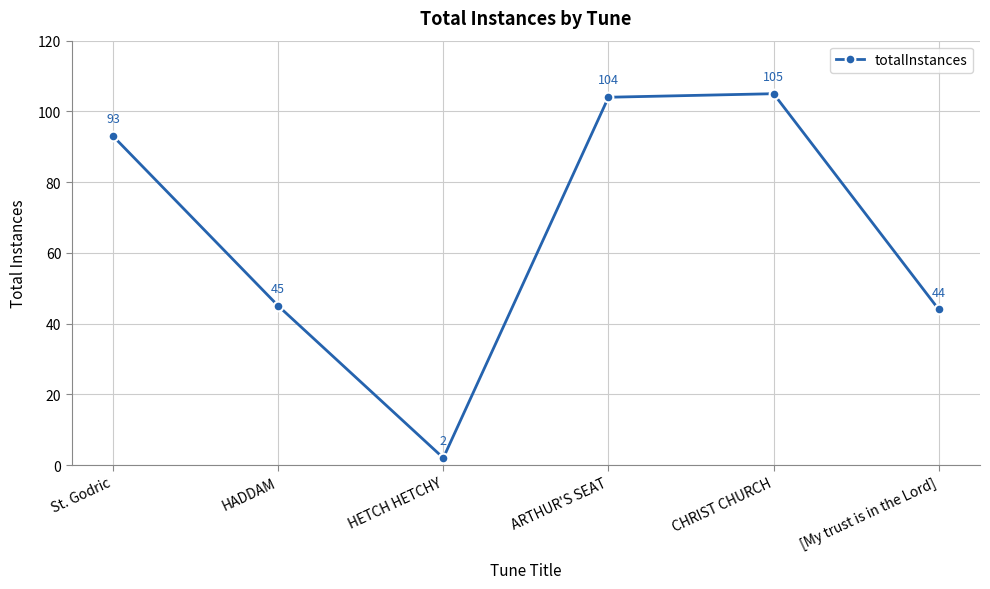

Approximately how many times larger is the value at [My trust is in the Lord] compared to CHRIST CHURCH?

0.4